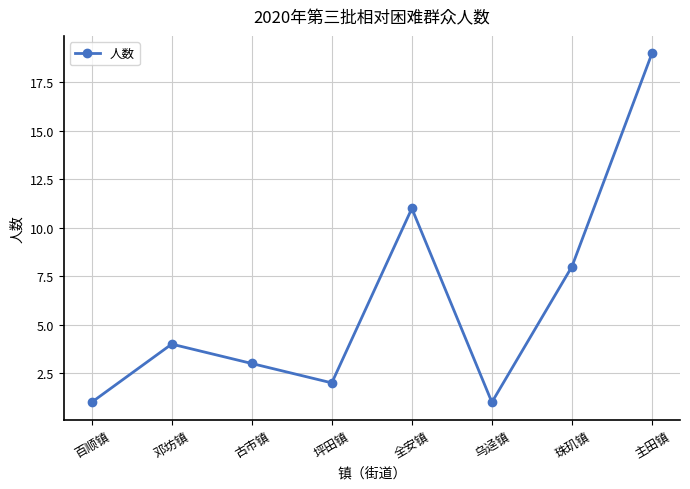

Reading right to left, list all the values displayed in this chart.

主田镇=19	珠玑镇=8	乌迳镇=1	全安镇=11	坪田镇=2	古市镇=3	邓坊镇=4	百顺镇=1